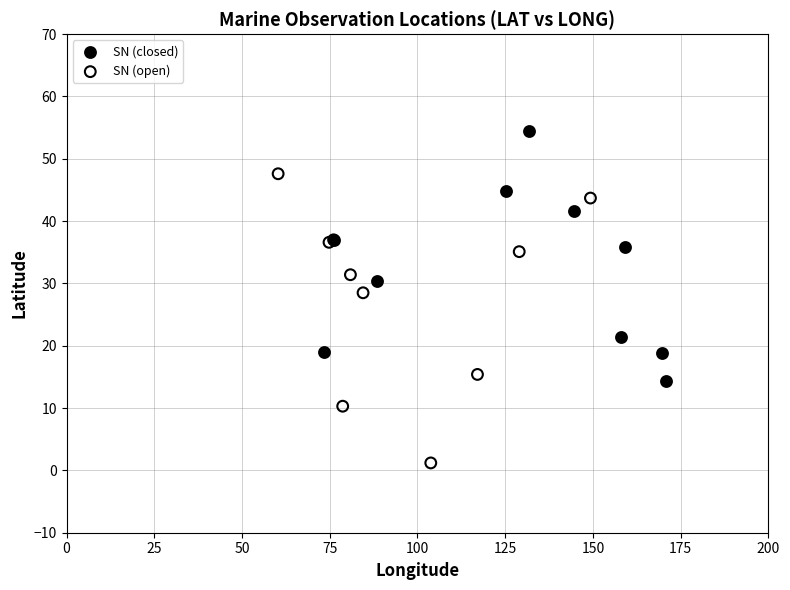

Which series contains the lowest Y value?

SN (open)